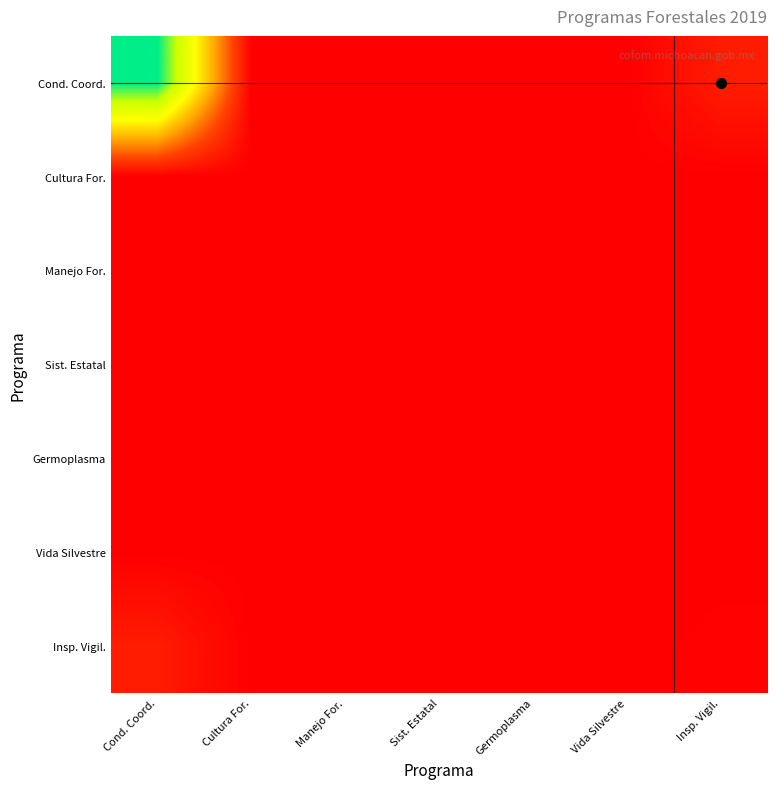

At Sist. Estatal, list the series in order from largest to smallest.

Cond. Coord., Cultura For., Manejo For., Sist. Estatal, Germoplasma, Vida Silvestre, Insp. Vigil.